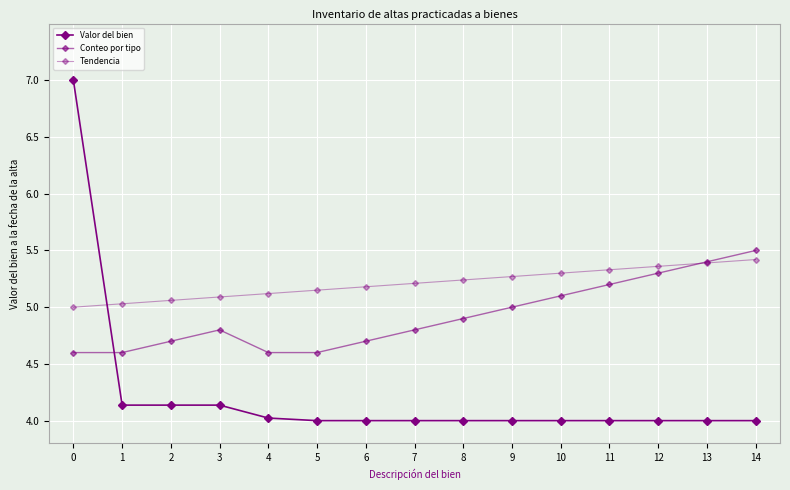

At 6, list the series in order from largest to smallest.

Tendencia, Conteo por tipo, Valor del bien